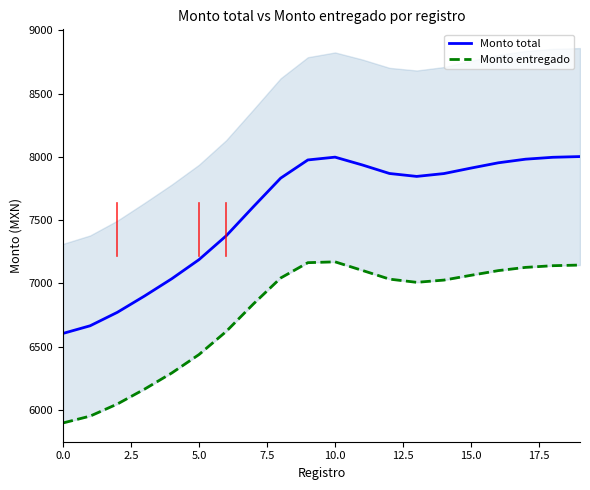

At how many categories does at least one series exceed 6996?

16